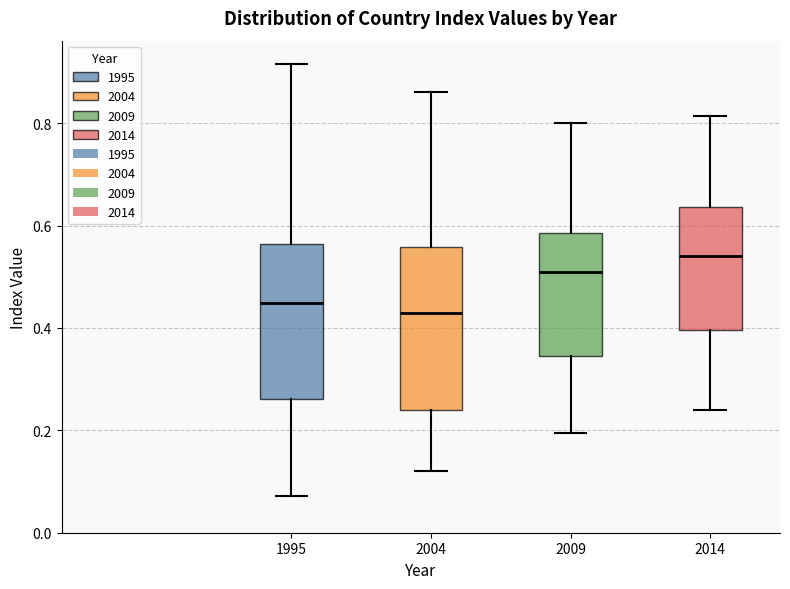

Reading left to right, transcribe this box plot: for each box, give where its median line is, the range the box spans, and where its two whiskers end, as read against the y-axis. The values are not printed on the chart, so give them approximately, as read against the axis.

1995: median 0.44, box 0.26 to 0.56, whiskers 0.08 to 0.92
2004: median 0.44, box 0.24 to 0.56, whiskers 0.12 to 0.86
2009: median 0.50, box 0.34 to 0.58, whiskers 0.20 to 0.80
2014: median 0.54, box 0.40 to 0.64, whiskers 0.24 to 0.82